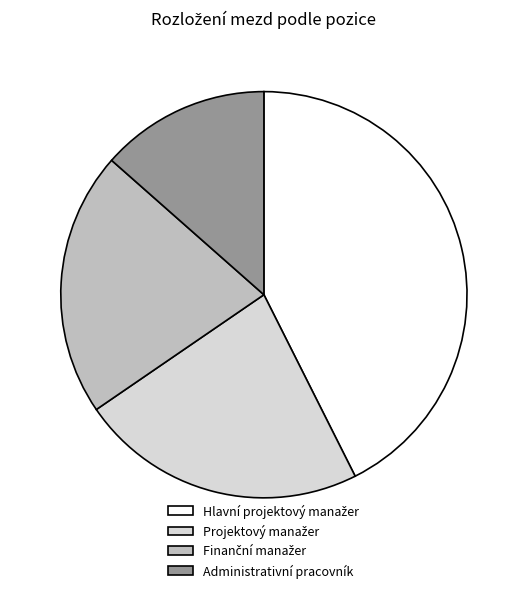

Which slice is the smallest?

Administrativní pracovník